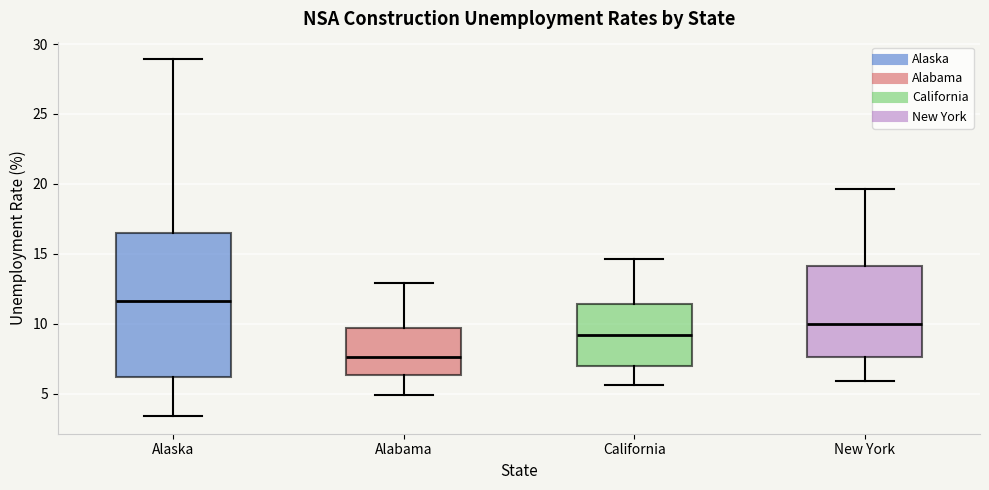

Which box's median line is the highest?

Alaska